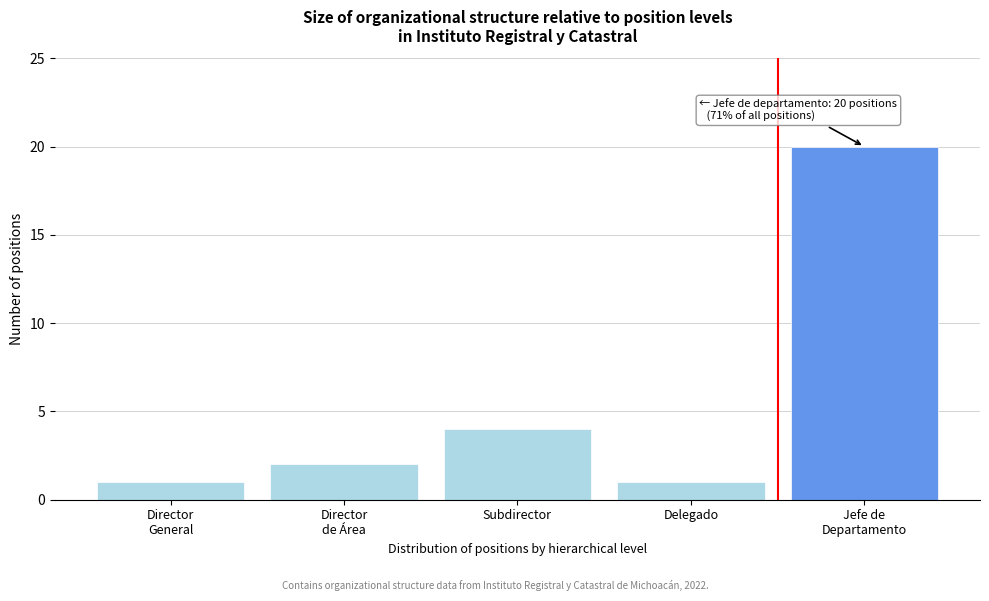

Reading left to right, extract all data points from this chart.

1	2	4	1	20